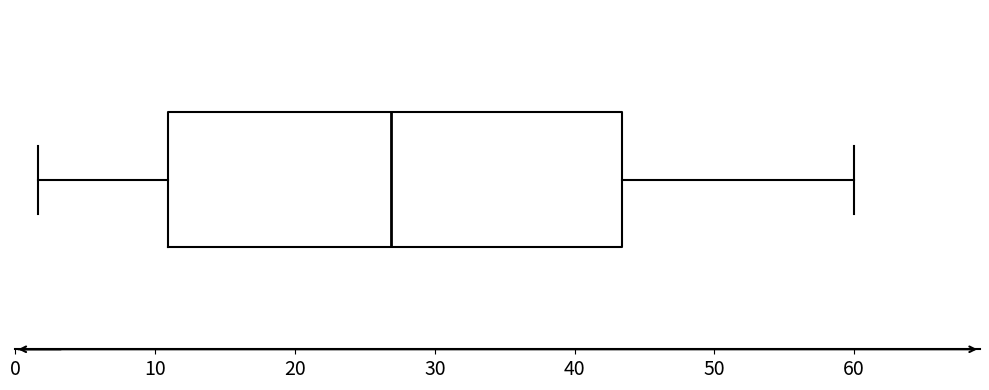

Transcribe this box plot: give where the median line is, the range the box spans, and where the two whiskers end, as read against the x-axis. The values are not printed on the chart, so give them approximately, as read against the axis.

median 27, box 11 to 43, whiskers 2 to 60